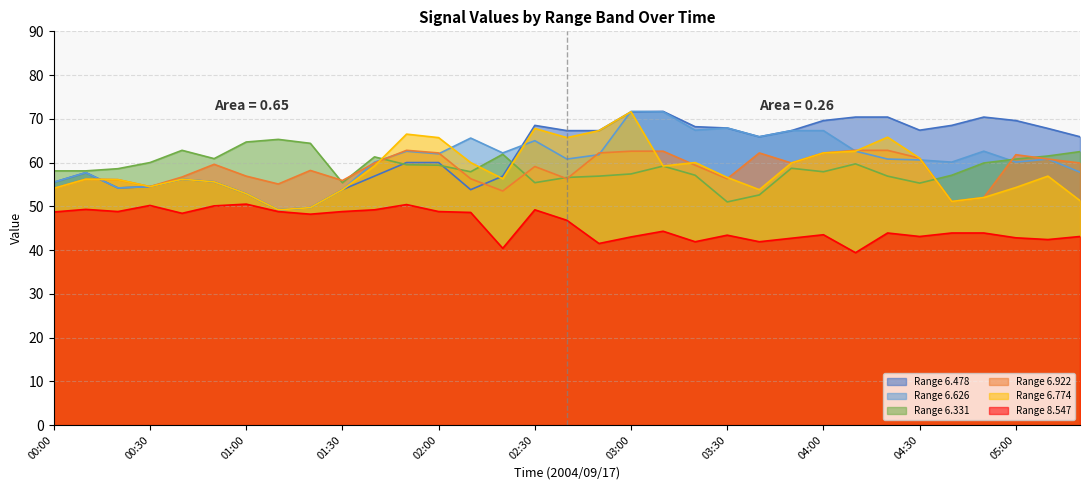

What is the highest value of the 6.922 series?

62.8